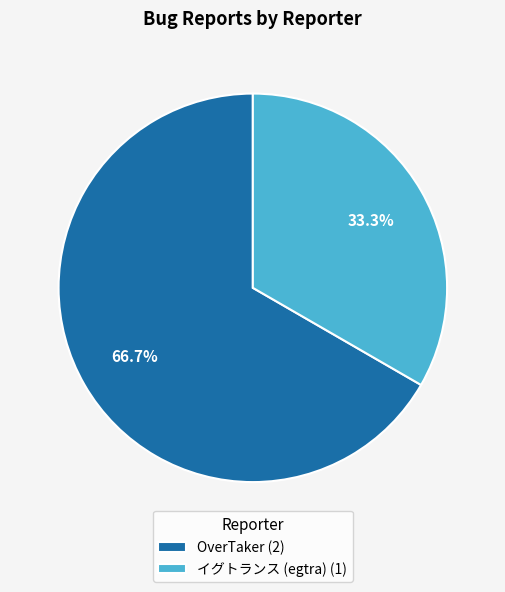

Approximately how many times larger is the value at イグトランス (egtra) (1) compared to OverTaker (2)?

0.5